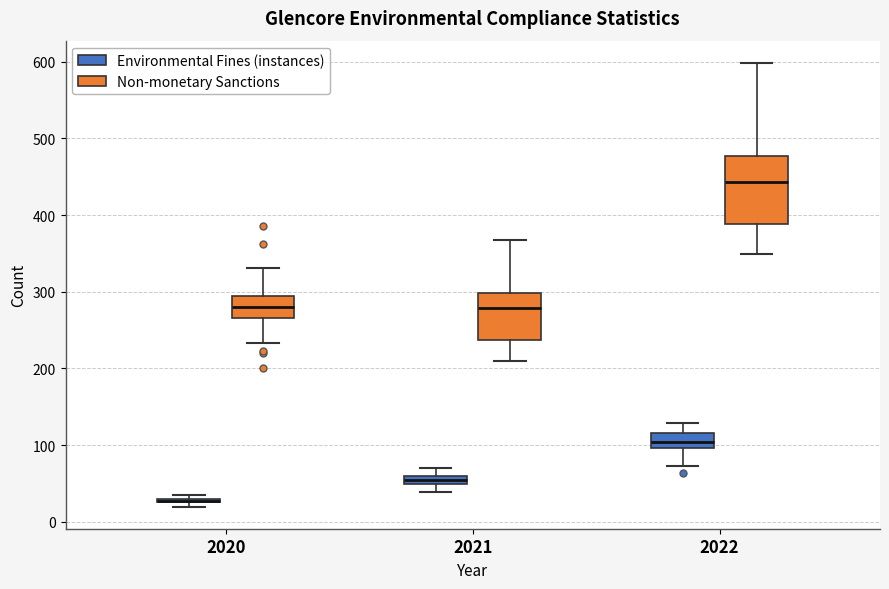

Where is the lower edge of the box for 2022 (Environmental Fines (instances)) on the y-axis? The values are not printed on the chart, so give them approximately, as read against the axis.

100